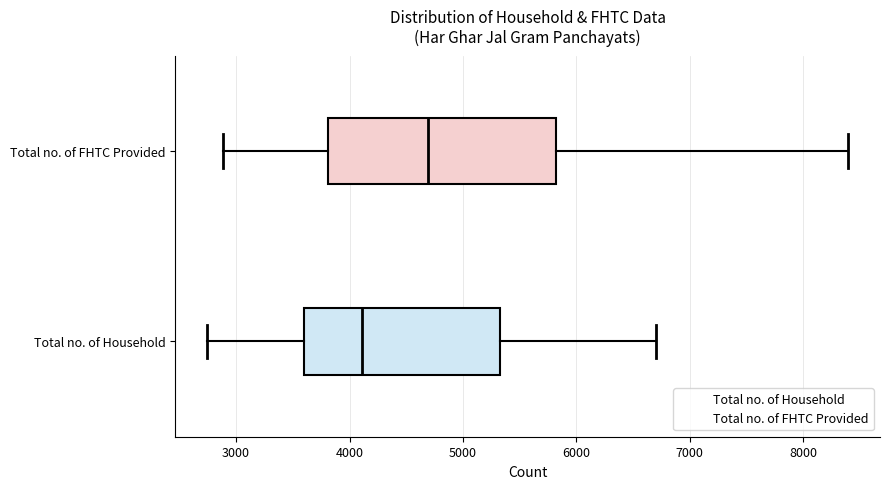

Reading bottom to top, read every box against the x-axis: the position of its median line, the range the box covers, and the ends of its whiskers. The values are not printed on the chart, so give them approximately, as read against the axis.

Total no. of Household: median 4100, box 3600 to 5300, whiskers 2700 to 6700
Total no. of FHTC Provided: median 4700, box 3800 to 5800, whiskers 2900 to 8400